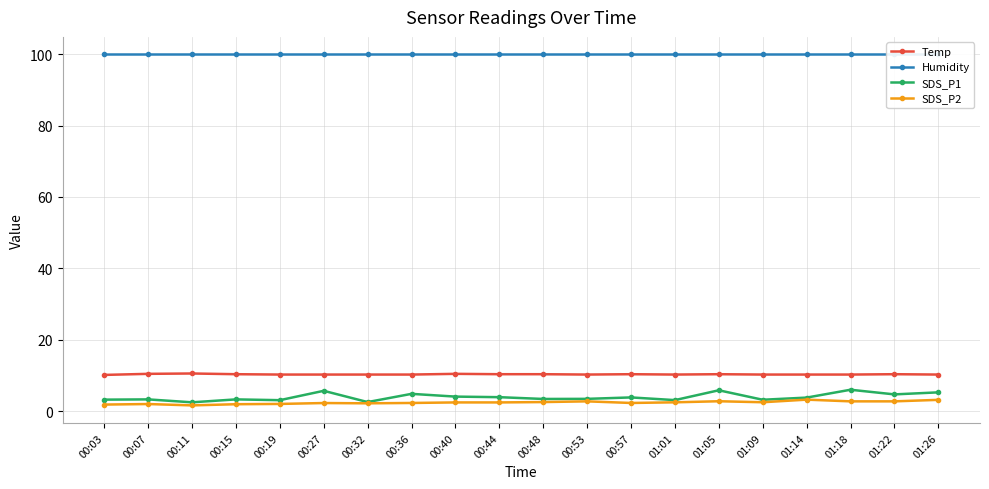

True or false: Humidity and Temp cross at least once.

False